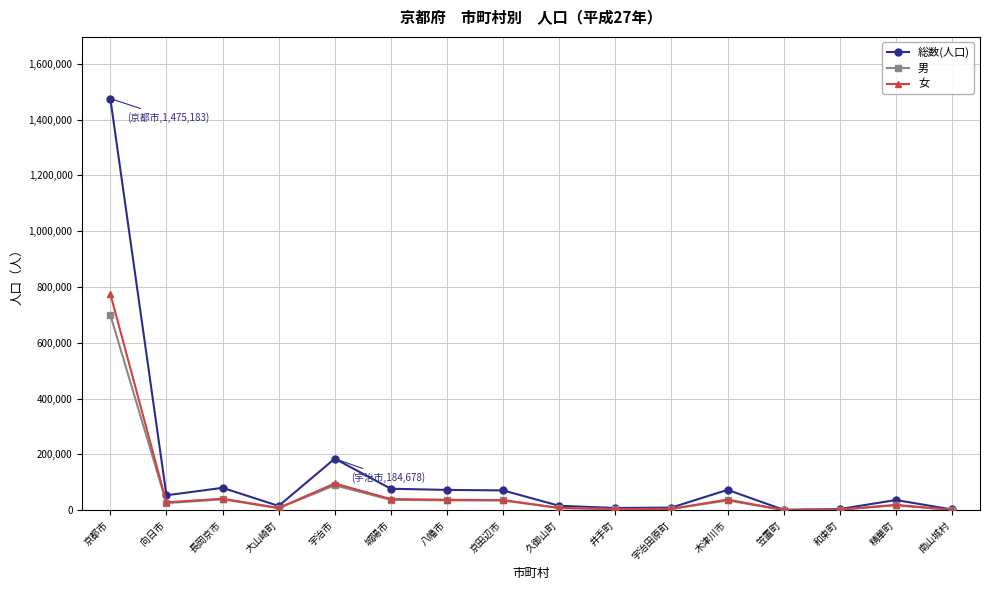

How many data points in 男 are less than 25387?

8